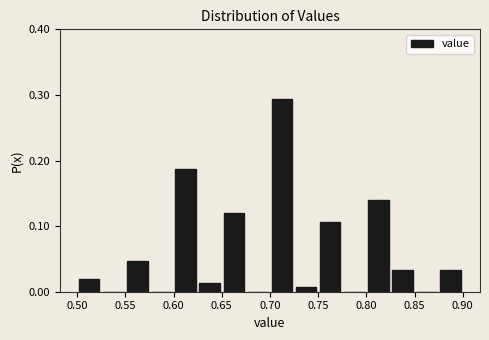

Reading left to right, transcribe this chart: for each bar, give the range it covers on the x-axis and its height. The values are not printed on the chart, so give them approximately, as read against the axis.

0.500 to 0.525: 0.02
0.525 to 0.550: 0
0.550 to 0.575: 0.05
0.575 to 0.600: 0
0.600 to 0.625: 0.19
0.625 to 0.650: 0.01
0.650 to 0.675: 0.12
0.675 to 0.700: 0
0.700 to 0.725: 0.29
0.725 to 0.750: under 0.01
0.750 to 0.775: 0.11
0.775 to 0.800: 0
0.800 to 0.825: 0.14
0.825 to 0.850: 0.03
0.850 to 0.875: 0
0.875 to 0.900: 0.03